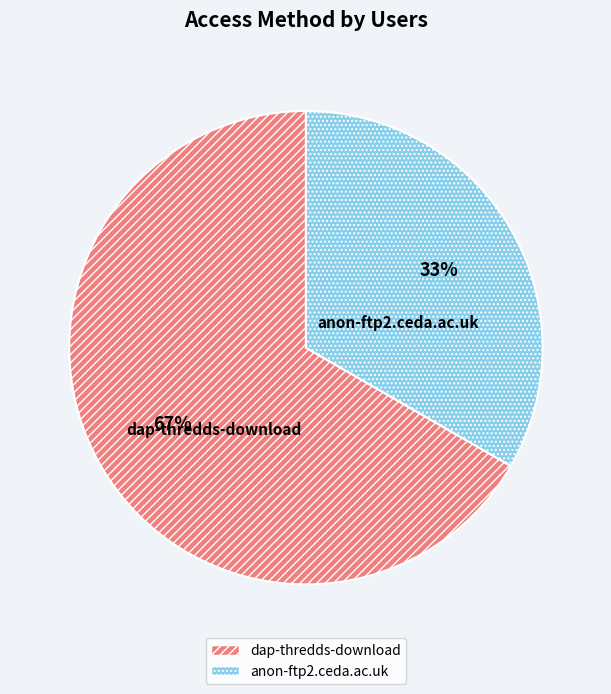

Is the sum of anon-ftp2.ceda.ac.uk and dap-thredds-download greater than half?

Yes